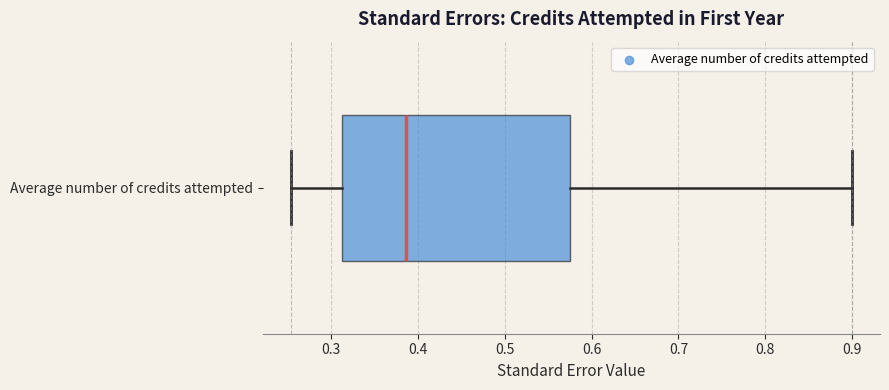

Read this box plot against the x-axis: the position of the median line, the range covered by the box, and the ends of both whiskers. The values are not printed on the chart, so give them approximately, as read against the axis.

median 0.39, box 0.31 to 0.58, whiskers 0.25 to 0.90